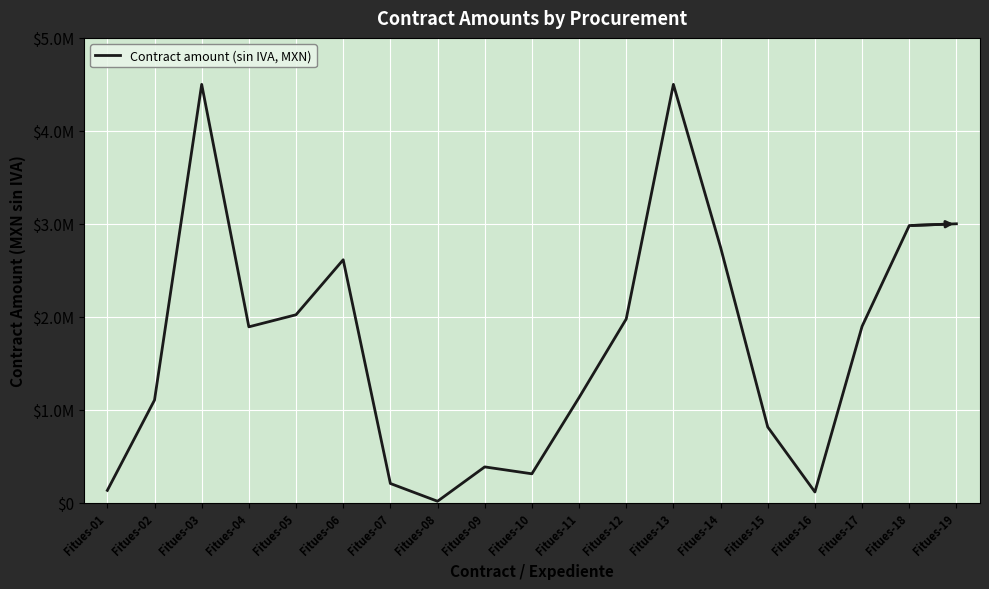

Does the chart display data point markers on the line(s)?

No